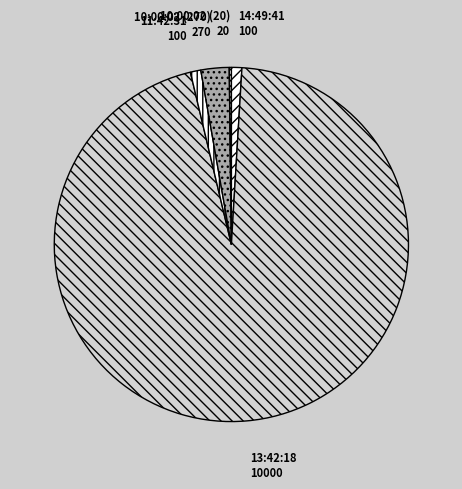

What is the largest slice in the pie chart?

13:42:18